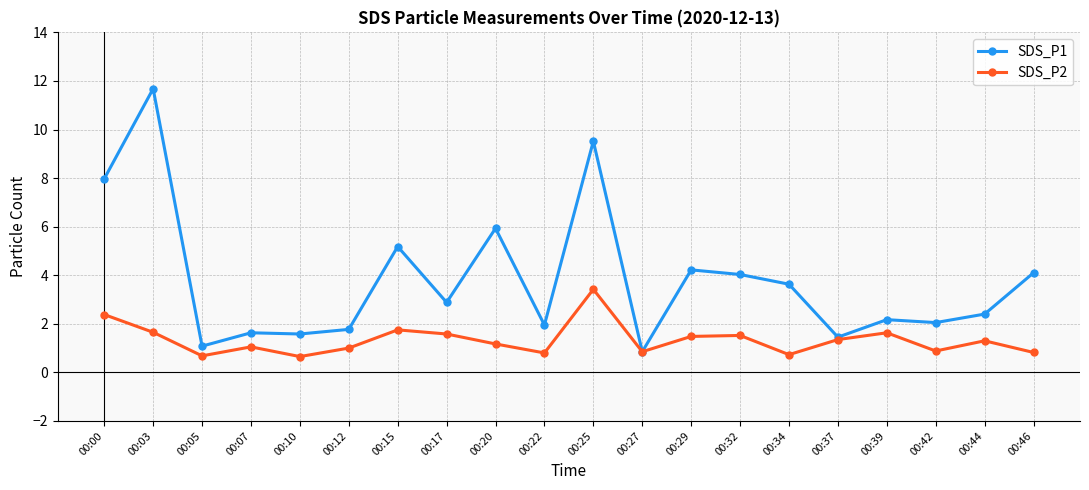

True or false: SDS_P1 has a value of 5.2 at 00:15.

True